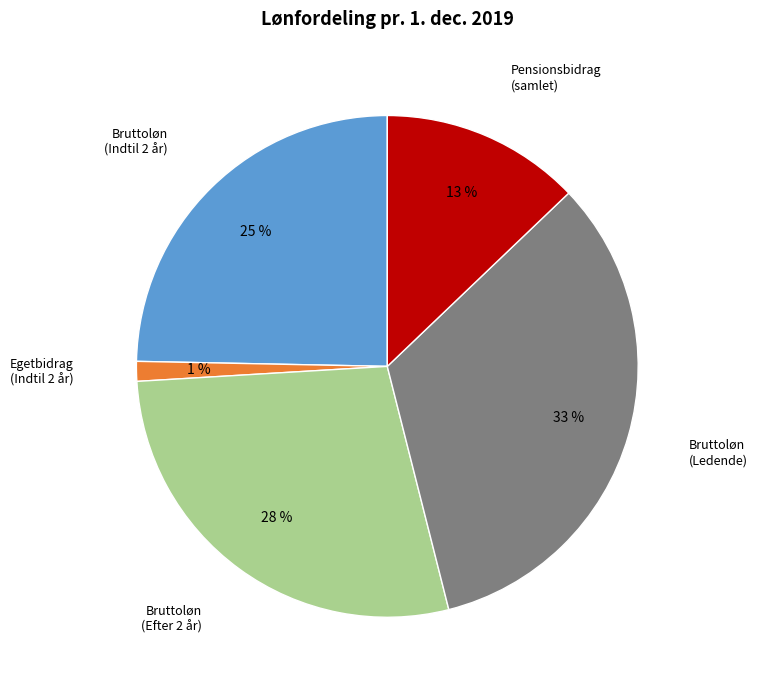

Is there any slice that represents more than half of the pie?

No